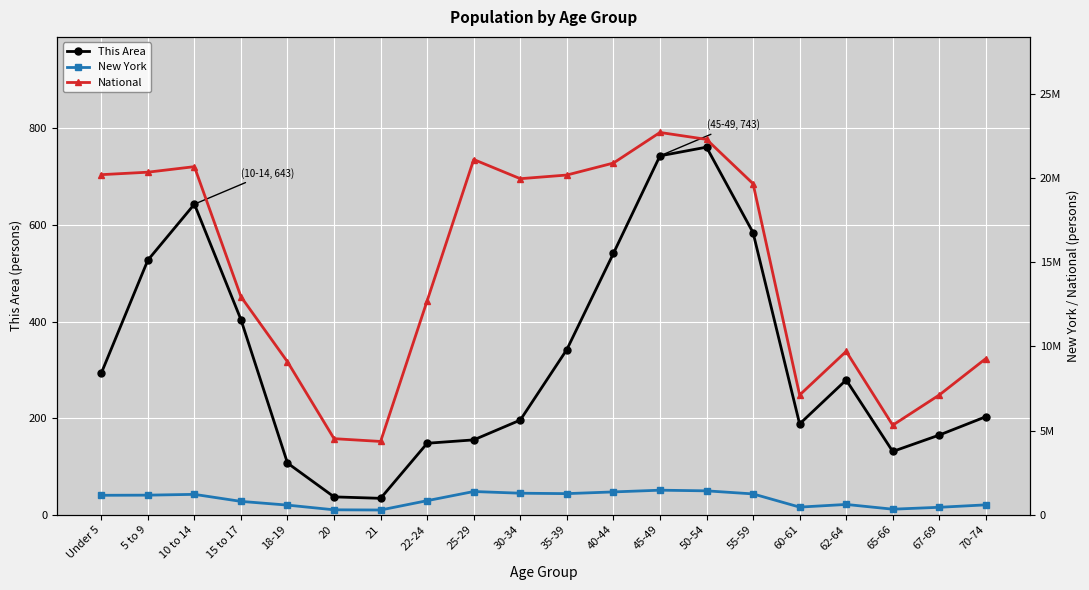

What position from the right is 55-59?

6